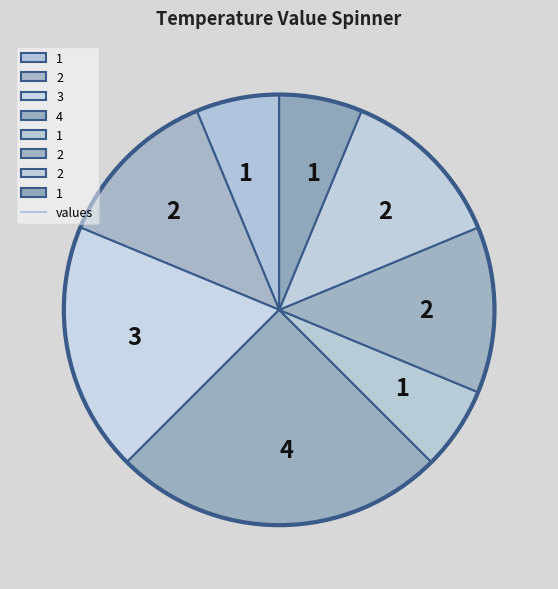

How many segments does this pie chart have?

8